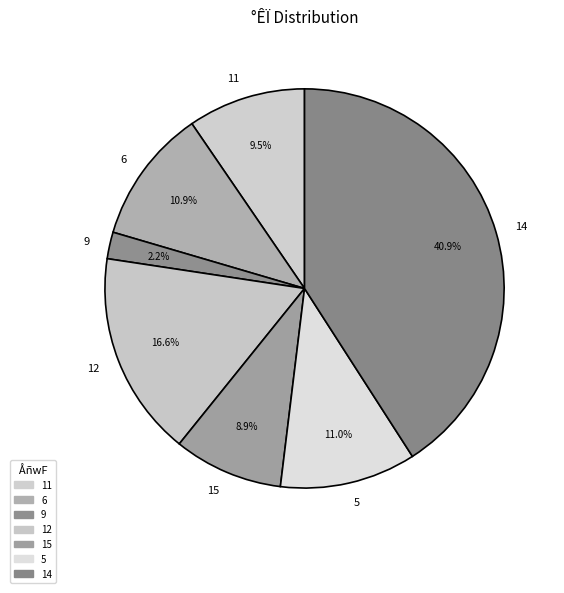

Is 12 the majority of the pie?

No